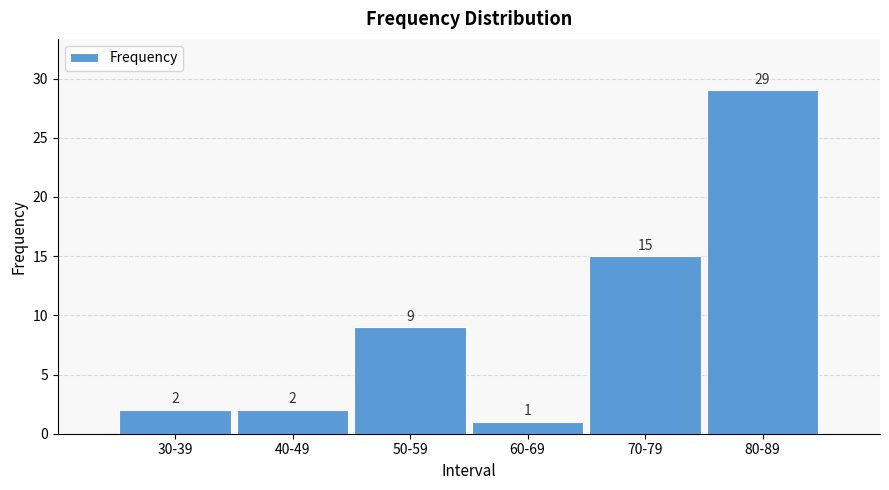

Reading left to right, what are all the values shown in this chart?

2	2	9	1	15	29